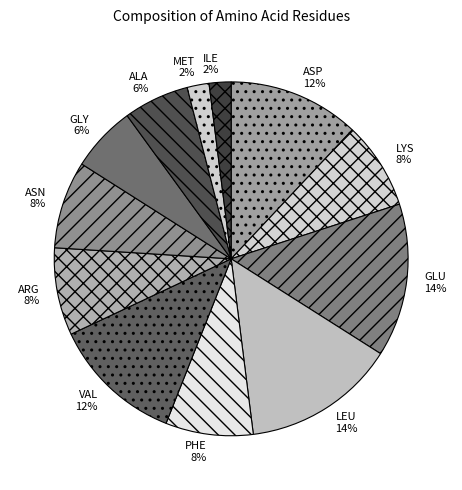

What percentage is the ALA slice, to the nearest percent?

6%